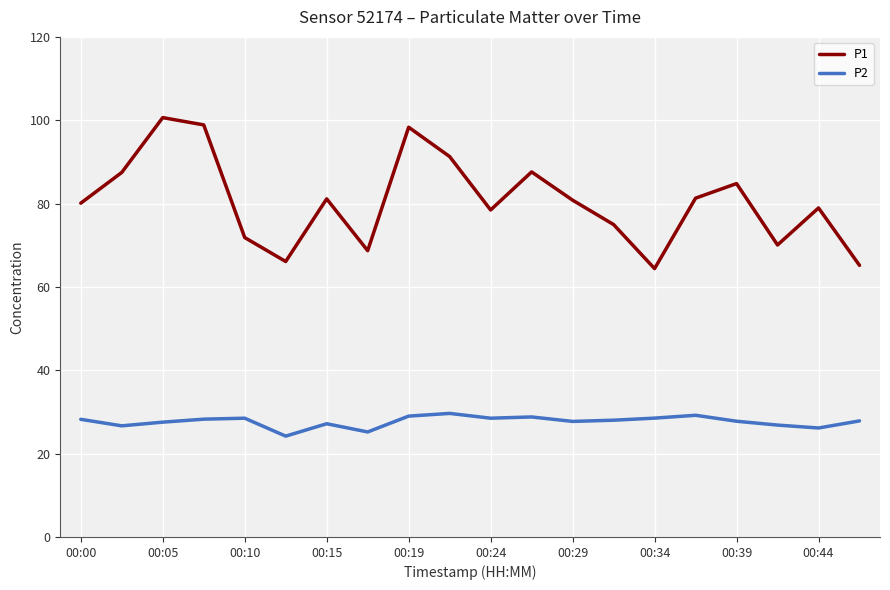

Count the number of categories in the chart.

20